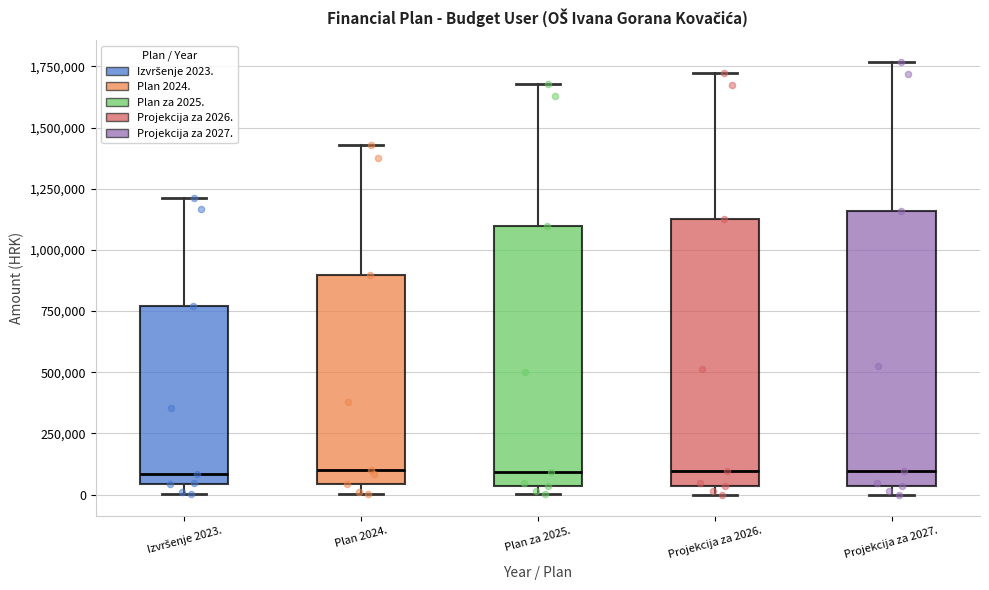

Reading left to right, transcribe this box plot: for each box, give where its median line is, the range the box spans, and where its two whiskers end, as read against the y-axis. The values are not printed on the chart, so give them approximately, as read against the axis.

Izvršenje 2023.: median 100000, box 50000 to 750000, whiskers 0 to 1200000
Plan 2024.: median 100000, box 50000 to 900000, whiskers 0 to 1450000
Plan za 2025.: median 100000, box 50000 to 1100000, whiskers 0 to 1700000
Projekcija za 2026.: median 100000, box 50000 to 1150000, whiskers 0 to 1700000
Projekcija za 2027.: median 100000, box 50000 to 1150000, whiskers 0 to 1750000